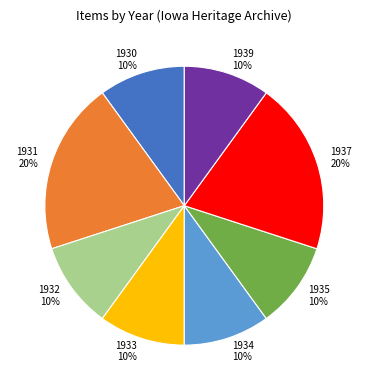

Count the number of slices in the pie.

8